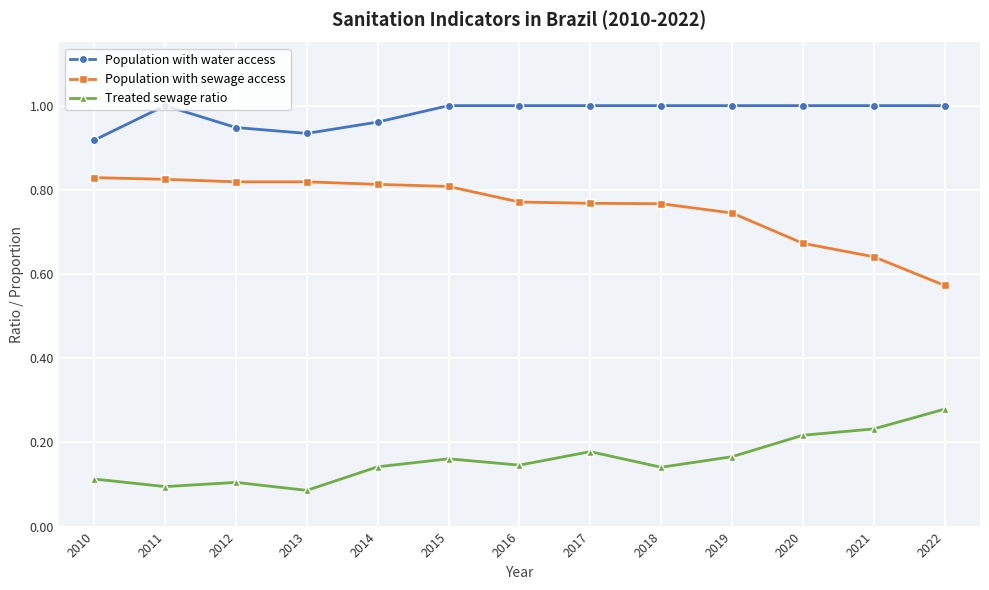

List the series in order of their overall mean, lowest first.

Treated sewage ratio, Population with sewage access, Population with water access